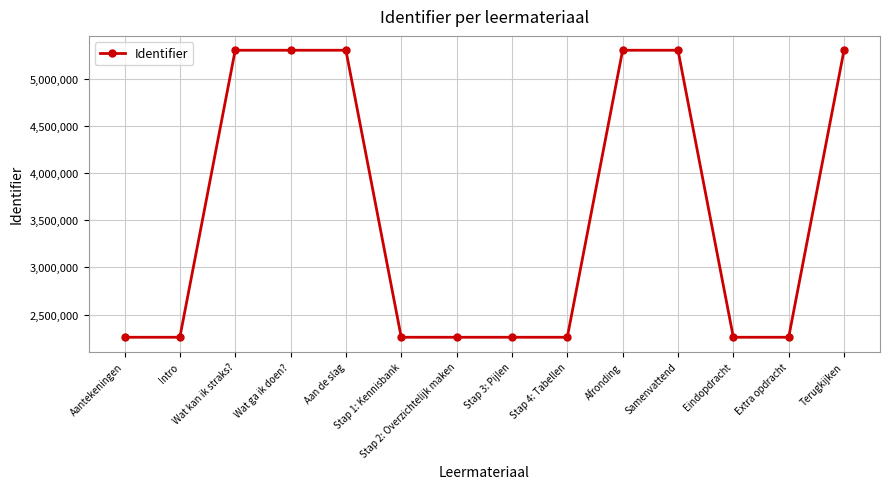

What is the difference between the maximum and minimum values?

3047223